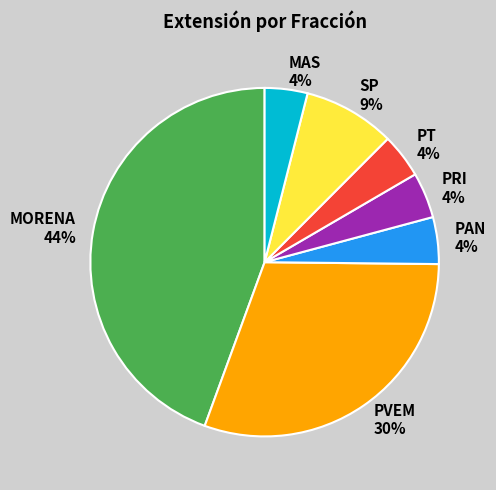

Which has a higher value, PAN or PVEM?

PVEM